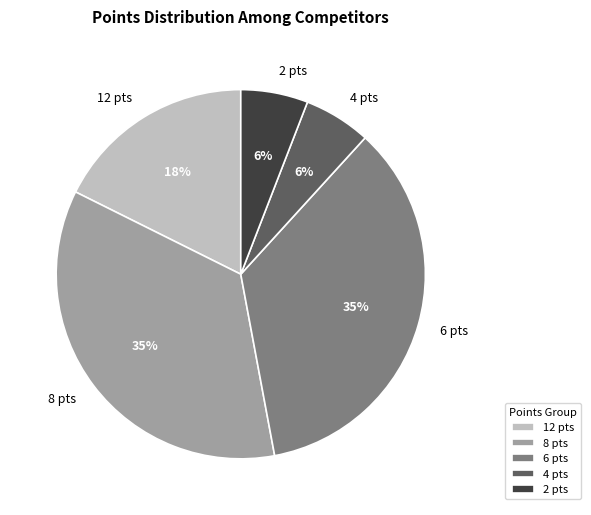

Combined, do 4 pts and 6 pts account for over 50%?

No